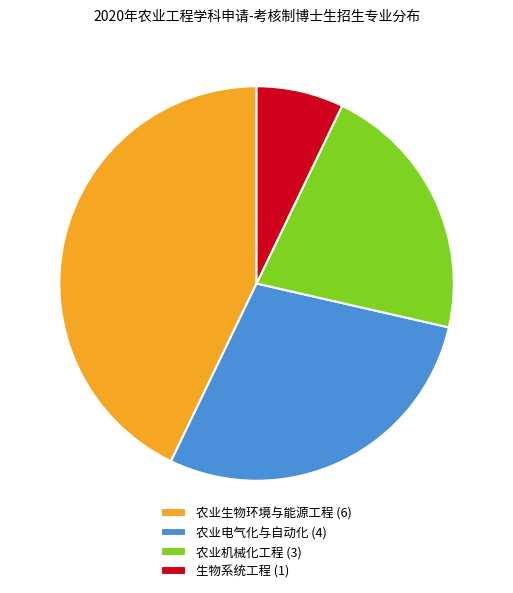

Approximately how many times larger is the value at 农业电气化与自动化 (4) compared to 生物系统工程 (1)?

4.0